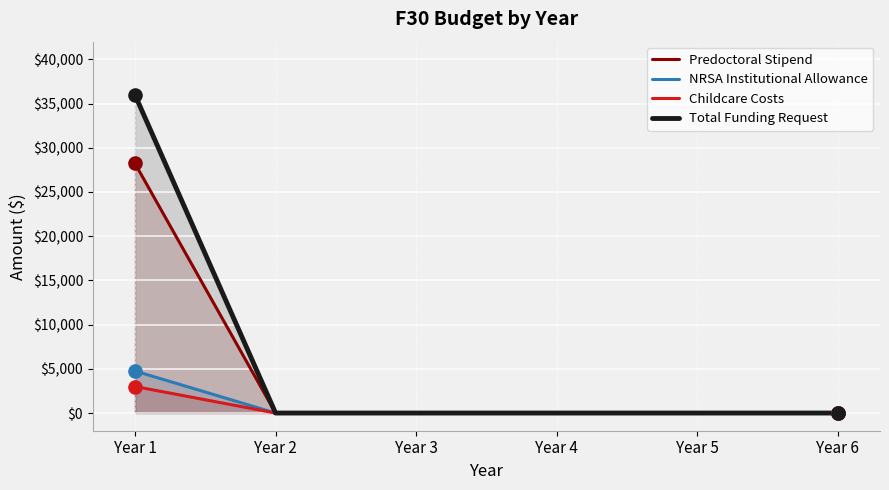

What are all the series names shown in the legend?

Predoctoral Stipend, NRSA Institutional Allowance, Childcare Costs, Total Funding Request